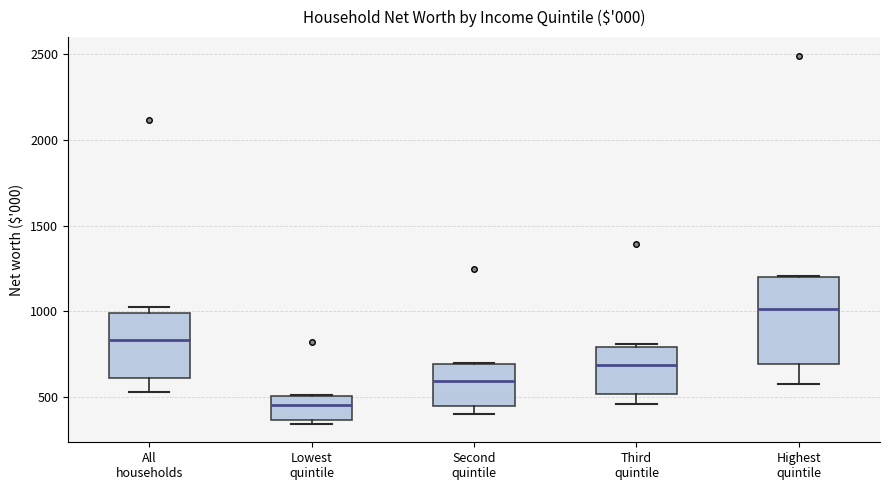

Reading left to right, read every box against the y-axis: the position of its median line, the range the box covers, and the ends of its whiskers. The values are not printed on the chart, so give them approximately, as read against the axis.

All households: median 850, box 600 to 1000, whiskers 550 to 1000 (just above the box's upper edge)
Lowest quintile: median 450, box 350 to 500, whiskers 350 (just below the box's lower edge) to 500
Second quintile: median 600, box 450 to 700, whiskers 400 to 700
Third quintile: median 700, box 500 to 800, whiskers 450 to 800
Highest quintile: median 1000, box 700 to 1200, whiskers 600 to 1200